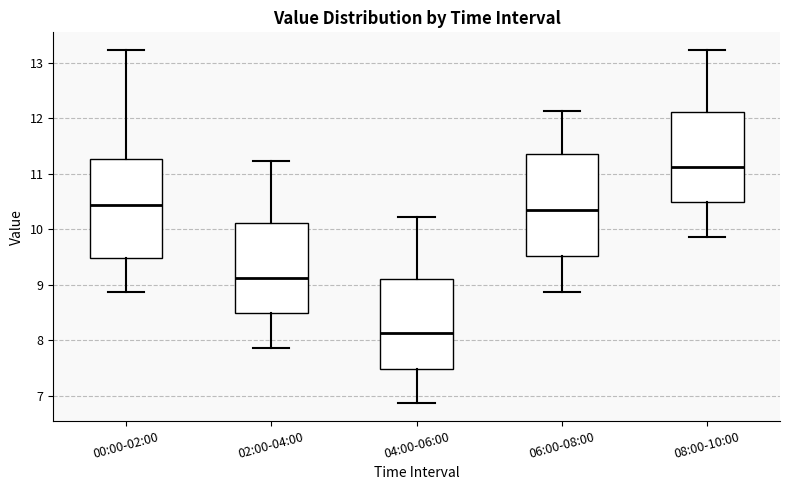

Reading left to right, read every box against the y-axis: the position of its median line, the range the box covers, and the ends of its whiskers. The values are not printed on the chart, so give them approximately, as read against the axis.

00:00-02:00: median 10.4, box 9.5 to 11.3, whiskers 8.9 to 13.2
02:00-04:00: median 9.1, box 8.5 to 10.1, whiskers 7.9 to 11.2
04:00-06:00: median 8.1, box 7.5 to 9.1, whiskers 6.9 to 10.2
06:00-08:00: median 10.4, box 9.5 to 11.4, whiskers 8.9 to 12.1
08:00-10:00: median 11.1, box 10.5 to 12.1, whiskers 9.9 to 13.2